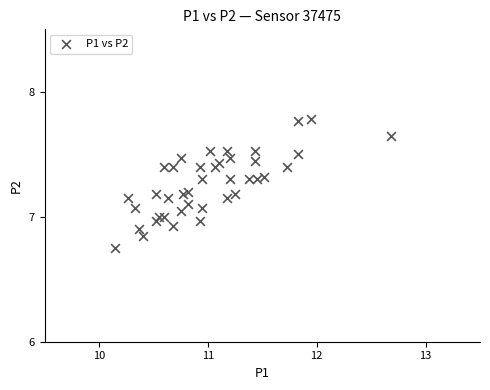

What is the range of X values (max minus min)?

2.5